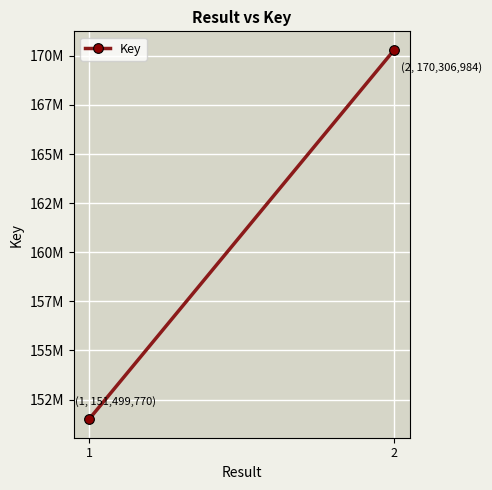

How many data points are less than 170306984?

1